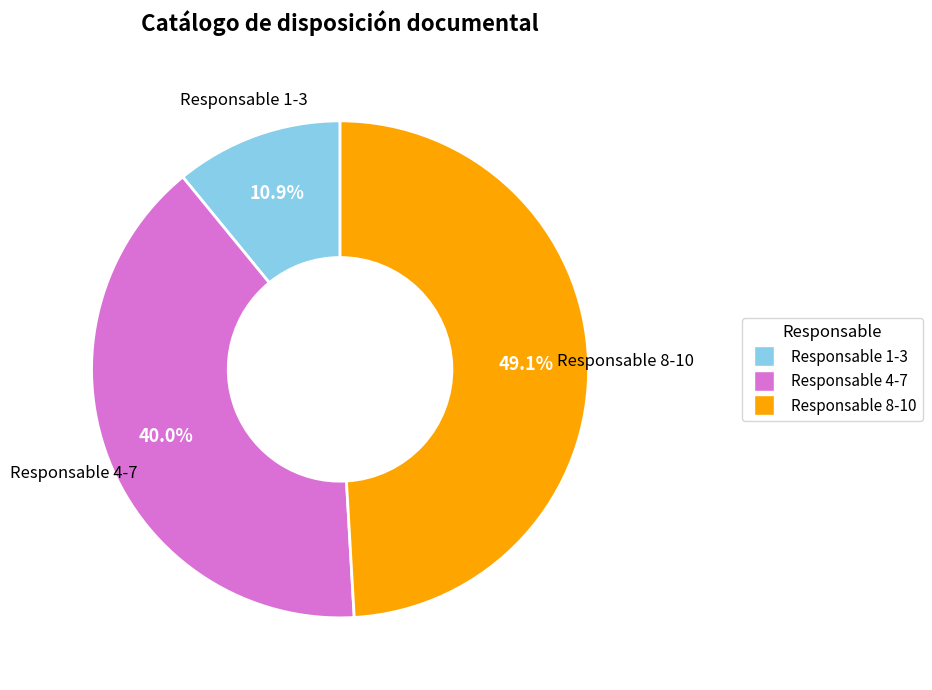

Does any single category account for the majority?

No